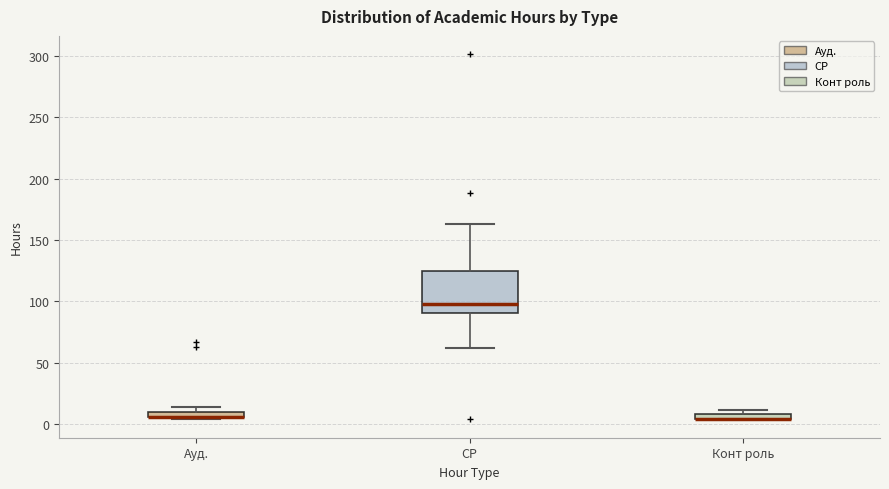

Where is the lower edge of the box for Ауд. on the y-axis? The values are not printed on the chart, so give them approximately, as read against the axis.

5